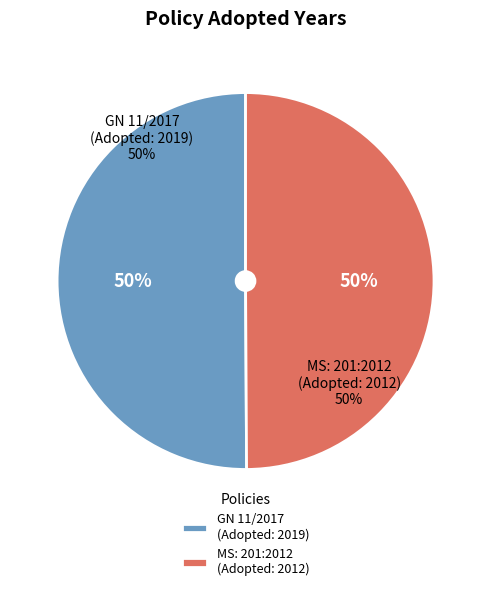

Is it true that MS: 201:2012 Energy efficiency and labelling is 43% of the pie?

False